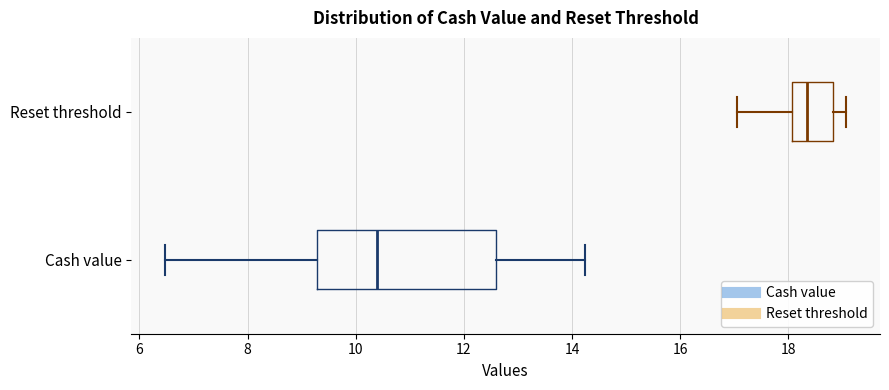

Reading bottom to top, transcribe this box plot: for each box, give where its median line is, the range the box spans, and where its two whiskers end, as read against the x-axis. The values are not printed on the chart, so give them approximately, as read against the axis.

Cash value: median 10.4, box 9.2 to 12.6, whiskers 6.4 to 14.2
Reset threshold: median 18.4, box 18.0 to 18.8, whiskers 17.0 to 19.0